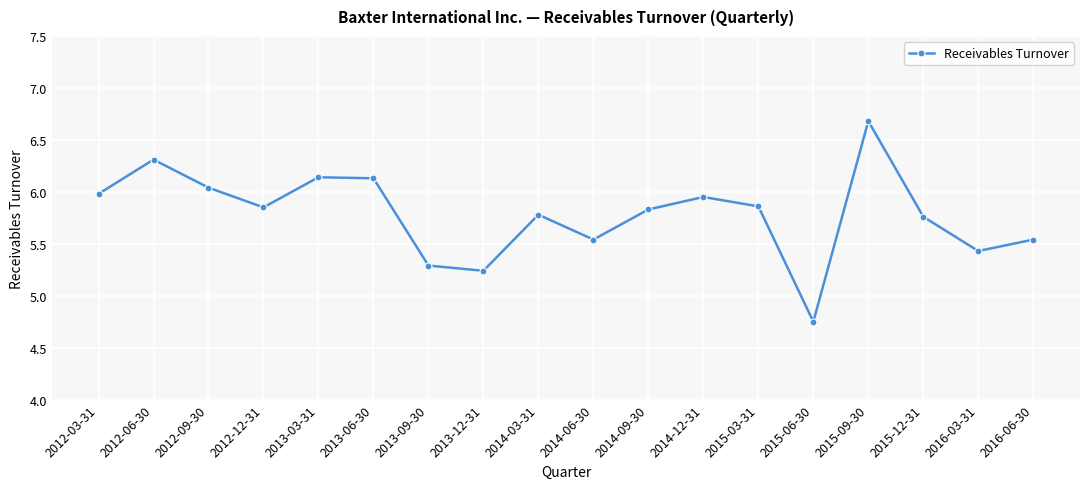

What position from the right is 2016-06-30?

1